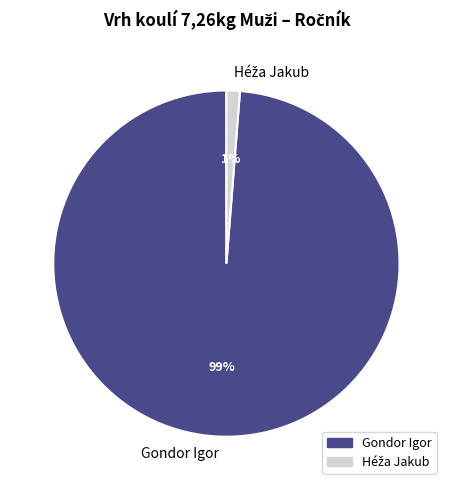

The Gondor Igor slice represents 99% of the pie. True or false?

True